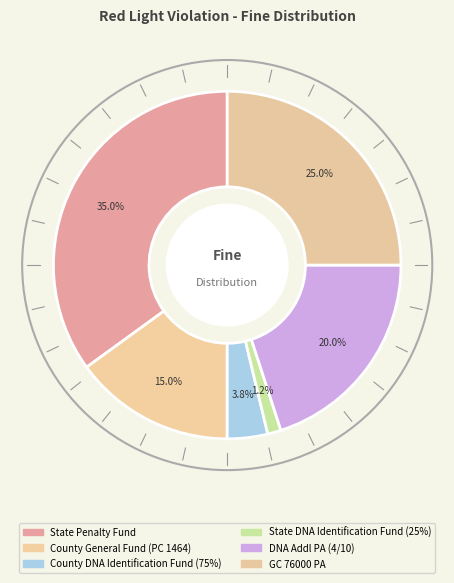

What is the change in value from State Penalty Fund to State DNA Identification Fund (25%)?

-6.8